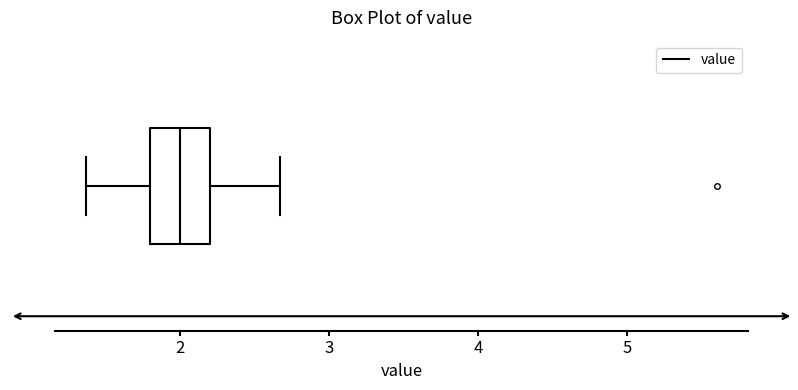

Read this box plot against the x-axis: the position of the median line, the range covered by the box, and the ends of both whiskers. The values are not printed on the chart, so give them approximately, as read against the axis.

median 2.0, box 1.8 to 2.2, whiskers 1.4 to 2.7